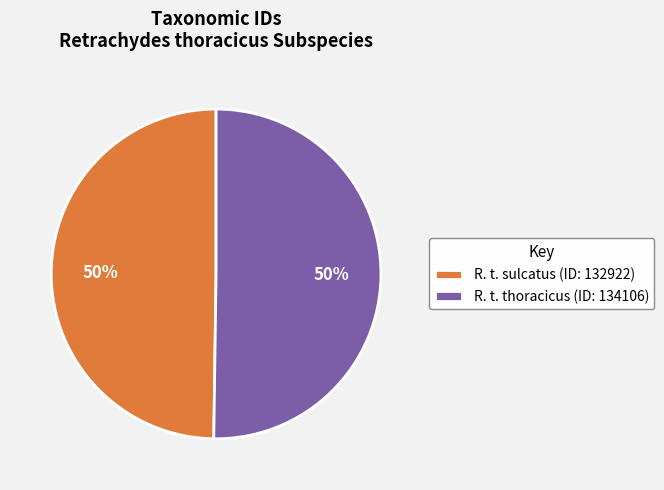

The R. t. sulcatus (ID: 132922) slice represents 50% of the pie. True or false?

True